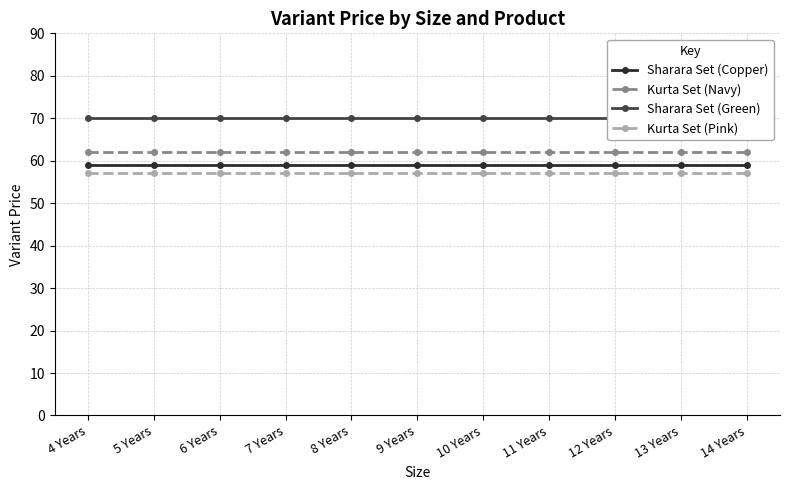

At which category is the sum across all series the highest?

4 Years